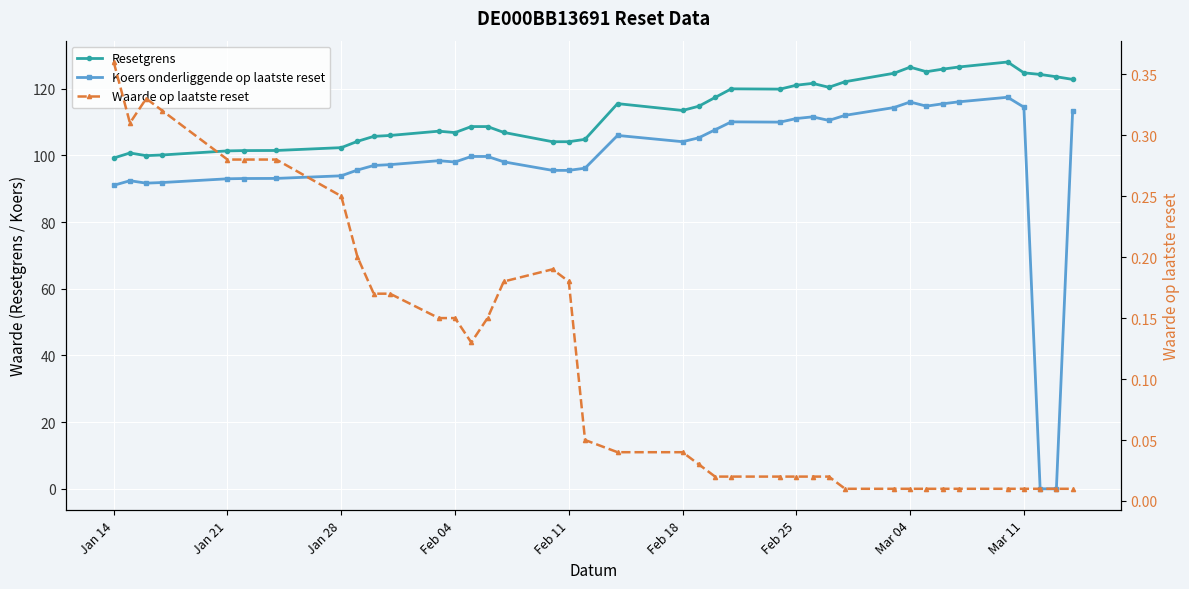

How many intersections are there between Waarde op laatste reset and Koers onderliggende op laatste reset?

2